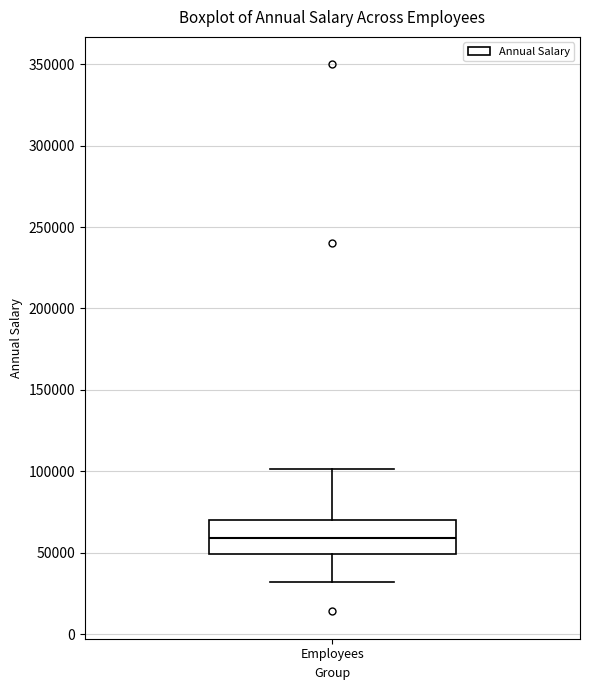

Transcribe this box plot: give where the median line is, the range the box spans, and where the two whiskers end, as read against the y-axis. The values are not printed on the chart, so give them approximately, as read against the axis.

median 60000, box 50000 to 70000, whiskers 30000 to 100000